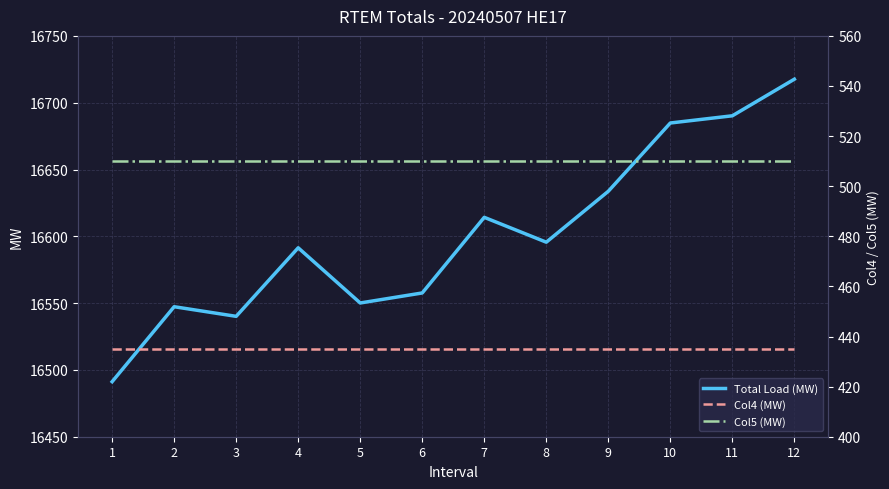

How many data points does each series have?

12